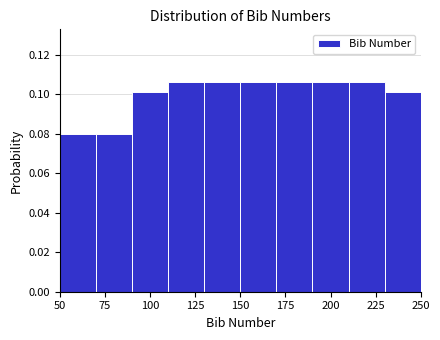

Reading left to right, transcribe this chart: for each bar, give the range it covers on the x-axis and its height. The values are not printed on the chart, so give them approximately, as read against the axis.

50 to 70: 0.080
70 to 90: 0.080
90 to 110: 0.102
110 to 130: 0.106
130 to 150: 0.106
150 to 170: 0.106
170 to 190: 0.106
190 to 210: 0.106
210 to 230: 0.106
230 to 250: 0.102